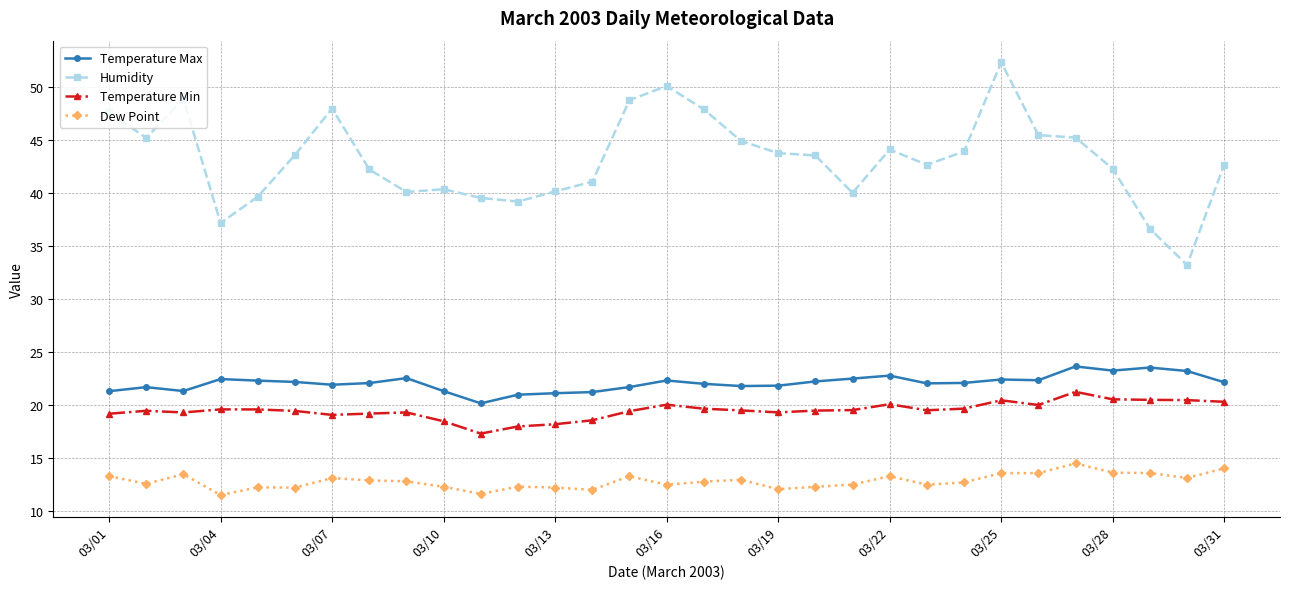

Does the chart display data point markers on the line(s)?

Yes